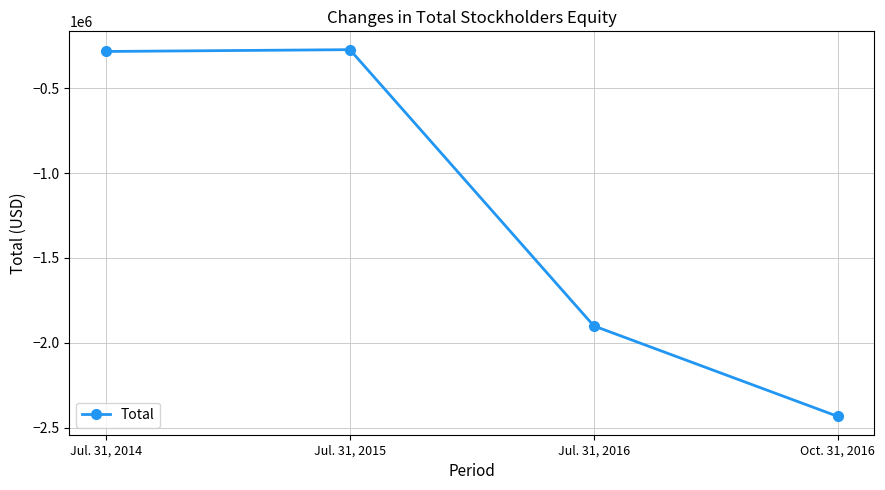

What is the change in value from Jul. 31, 2015 to Oct. 31, 2016?

-2161960